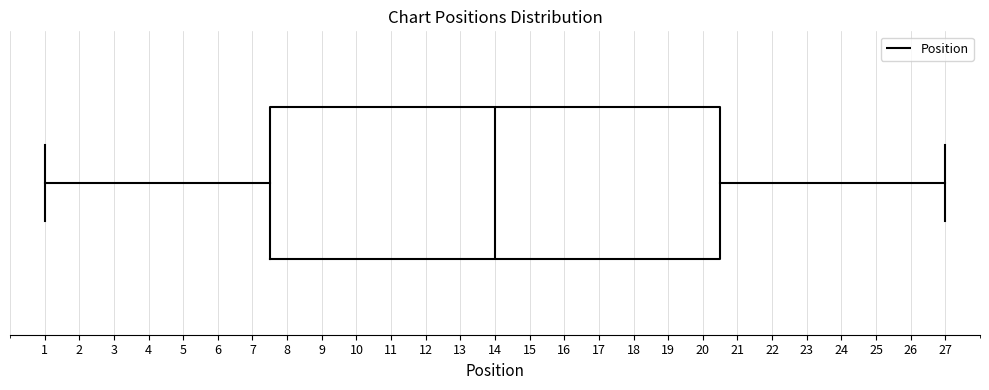

Read this box plot against the x-axis: the position of the median line, the range covered by the box, and the ends of both whiskers. The values are not printed on the chart, so give them approximately, as read against the axis.

median 14.0, box 7.5 to 20.5, whiskers 1.0 to 27.0